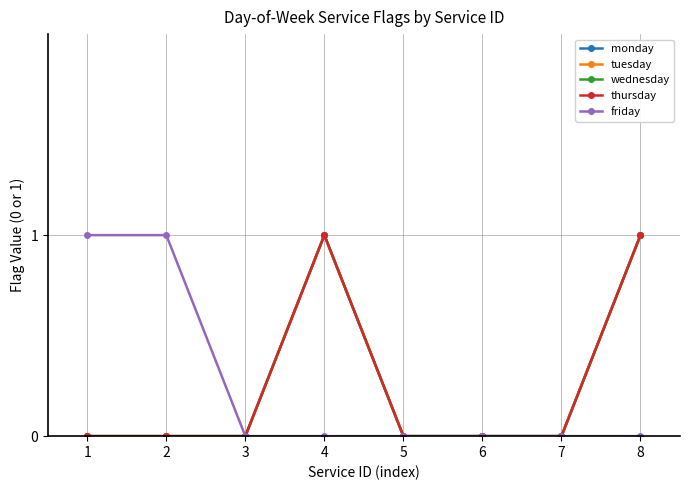

What is the difference between the thursday values at 4 and 5?

1